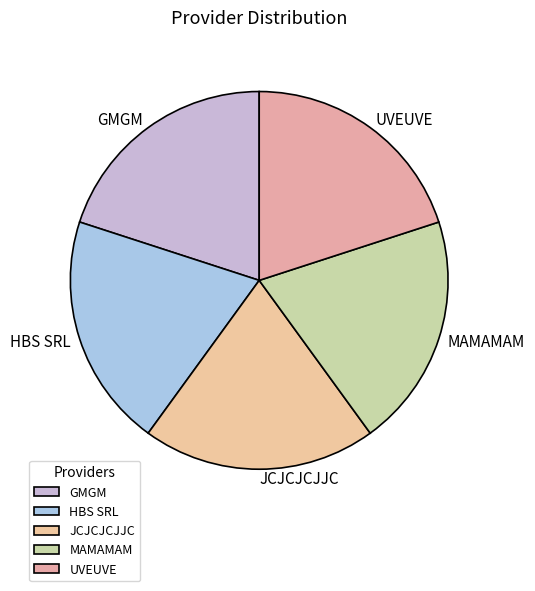

Does UVEUVE represent more than half of the total?

No